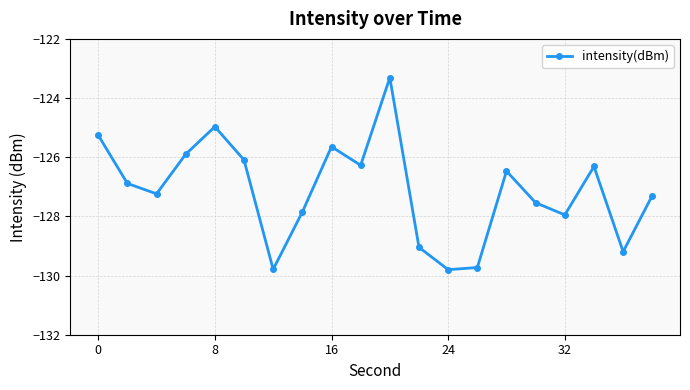

Reading right to left, what are all the values shown in this chart?

-127.3	-129.2	-126.3	-128.0	-127.5	-126.5	-129.7	-129.8	-129.0	-123.3	-126.3	-125.6	-127.9	-129.8	-126.1	-125.0	-125.9	-127.2	-126.9	-125.3